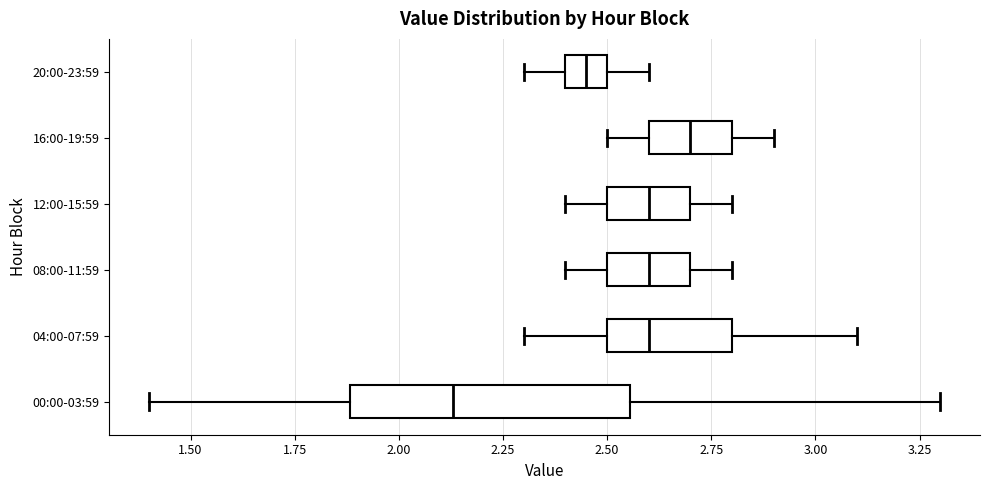

Comparing the boxes themselves (not the whiskers), which one is the widest?

00:00-03:59